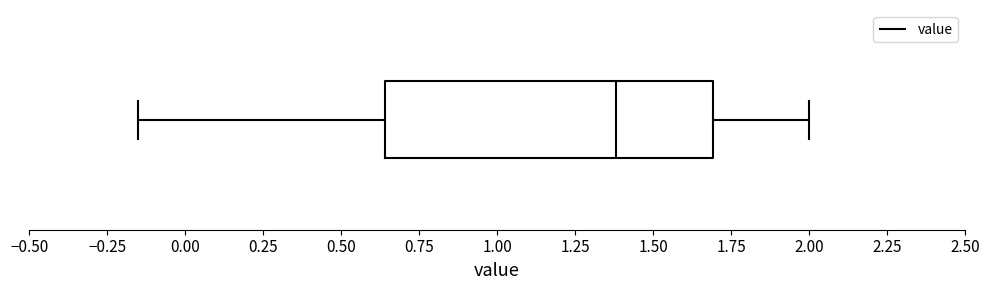

Transcribe this box plot: give where the median line is, the range the box spans, and where the two whiskers end, as read against the x-axis. The values are not printed on the chart, so give them approximately, as read against the axis.

median 1.40, box 0.65 to 1.70, whiskers -0.15 to 2.00